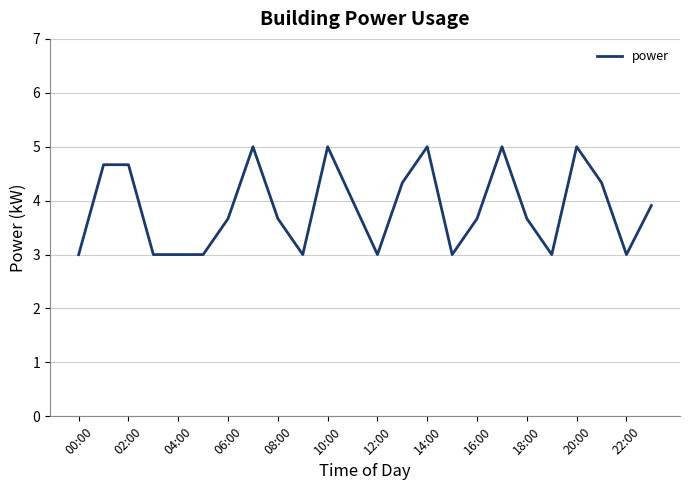

What is the difference between the maximum and minimum values?

2.0